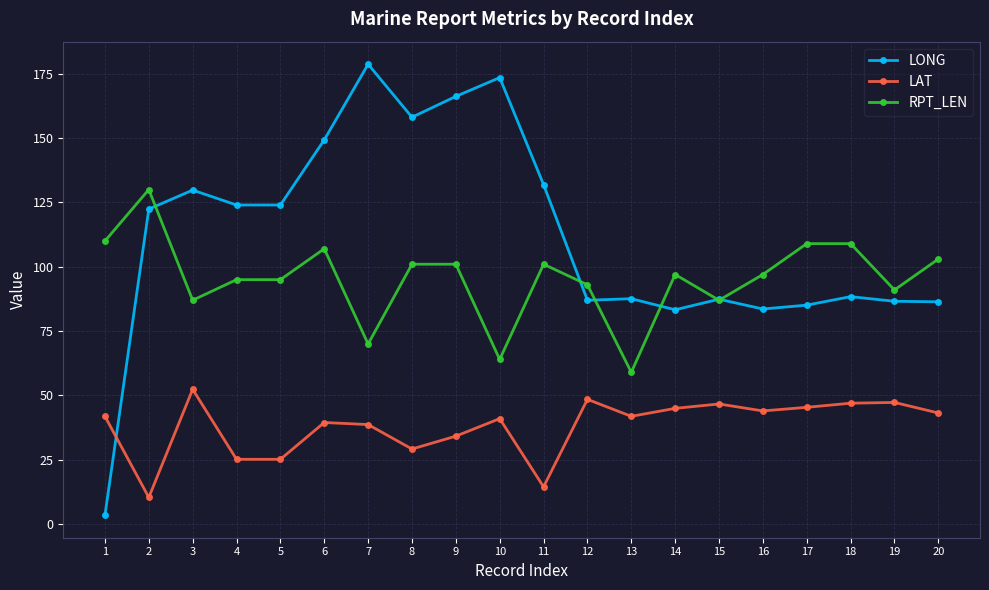

True or false: LAT has more than 2 points higher than both neighbors.

True